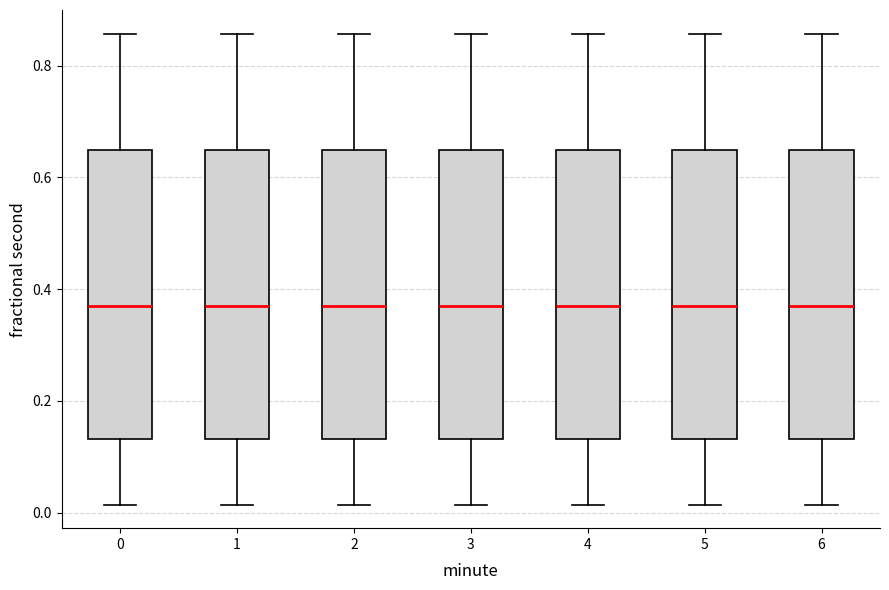

Reading left to right, read every box against the y-axis: the position of its median line, the range the box covers, and the ends of its whiskers. The values are not printed on the chart, so give them approximately, as read against the axis.

0: median 0.36, box 0.14 to 0.64, whiskers 0.02 to 0.86
1: median 0.36, box 0.14 to 0.64, whiskers 0.02 to 0.86
2: median 0.36, box 0.14 to 0.64, whiskers 0.02 to 0.86
3: median 0.36, box 0.14 to 0.64, whiskers 0.02 to 0.86
4: median 0.36, box 0.14 to 0.64, whiskers 0.02 to 0.86
5: median 0.36, box 0.14 to 0.64, whiskers 0.02 to 0.86
6: median 0.36, box 0.14 to 0.64, whiskers 0.02 to 0.86